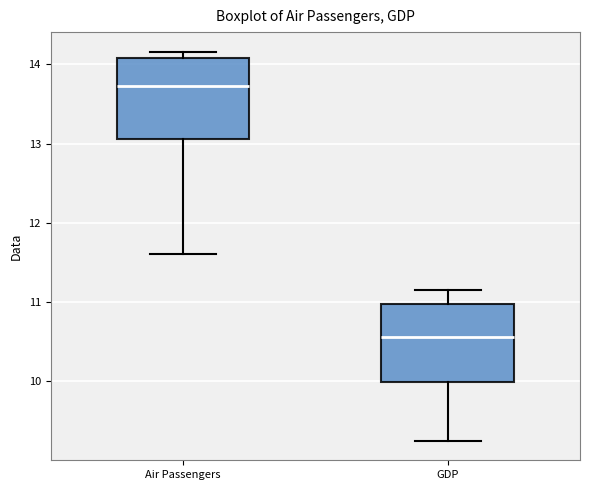

Reading left to right, transcribe this box plot: for each box, give where its median line is, the range the box spans, and where its two whiskers end, as read against the y-axis. The values are not printed on the chart, so give them approximately, as read against the axis.

Air Passengers: median 13.7, box 13.1 to 14.1, whiskers 11.6 to 14.2
GDP: median 10.6, box 10.0 to 11.0, whiskers 9.3 to 11.2